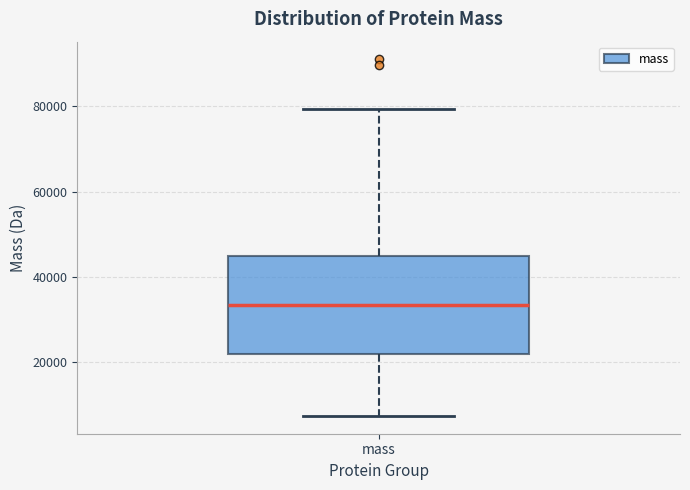

Where does the lower whisker of the box for mass end on the y-axis? The values are not printed on the chart, so give them approximately, as read against the axis.

8000